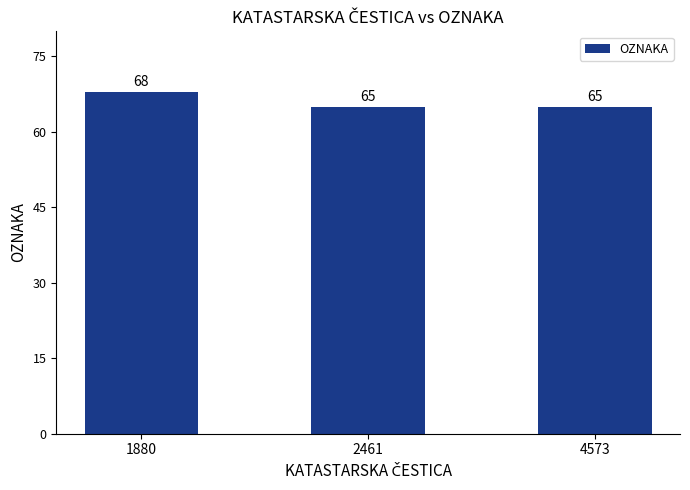

Reading left to right, what are all the values shown in this chart?

68	65	65